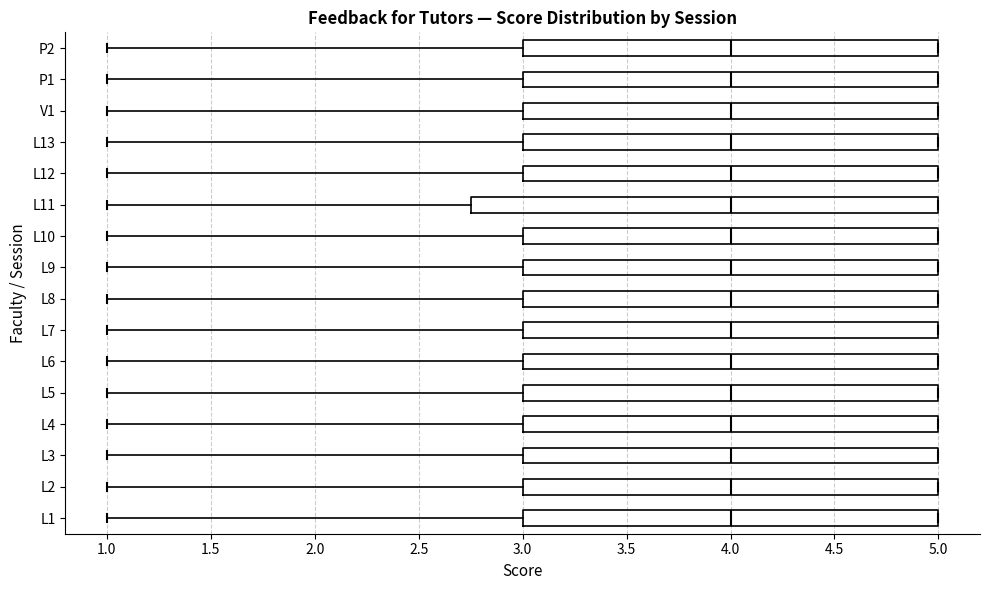

Reading bottom to top, transcribe this box plot: for each box, give where its median line is, the range the box spans, and where its two whiskers end, as read against the x-axis. The values are not printed on the chart, so give them approximately, as read against the axis.

L1: median 4.00, box 3.00 to 5.00, whiskers 1.00 to 5.00
L2: median 4.00, box 3.00 to 5.00, whiskers 1.00 to 5.00
L3: median 4.00, box 3.00 to 5.00, whiskers 1.00 to 5.00
L4: median 4.00, box 3.00 to 5.00, whiskers 1.00 to 5.00
L5: median 4.00, box 3.00 to 5.00, whiskers 1.00 to 5.00
L6: median 4.00, box 3.00 to 5.00, whiskers 1.00 to 5.00
L7: median 4.00, box 3.00 to 5.00, whiskers 1.00 to 5.00
L8: median 4.00, box 3.00 to 5.00, whiskers 1.00 to 5.00
L9: median 4.00, box 3.00 to 5.00, whiskers 1.00 to 5.00
L10: median 4.00, box 3.00 to 5.00, whiskers 1.00 to 5.00
L11: median 4.00, box 2.75 to 5.00, whiskers 1.00 to 5.00
L12: median 4.00, box 3.00 to 5.00, whiskers 1.00 to 5.00
L13: median 4.00, box 3.00 to 5.00, whiskers 1.00 to 5.00
V1: median 4.00, box 3.00 to 5.00, whiskers 1.00 to 5.00
P1: median 4.00, box 3.00 to 5.00, whiskers 1.00 to 5.00
P2: median 4.00, box 3.00 to 5.00, whiskers 1.00 to 5.00